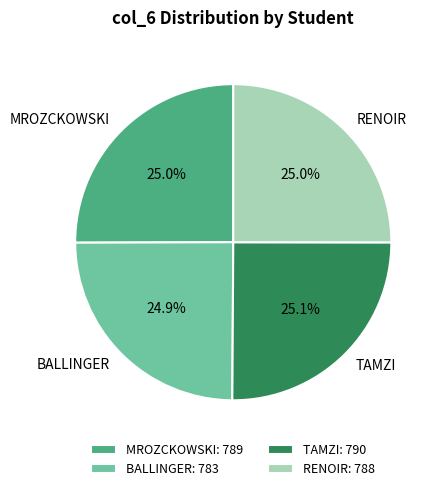

How much of the chart is everything except TAMZI?

74.9%